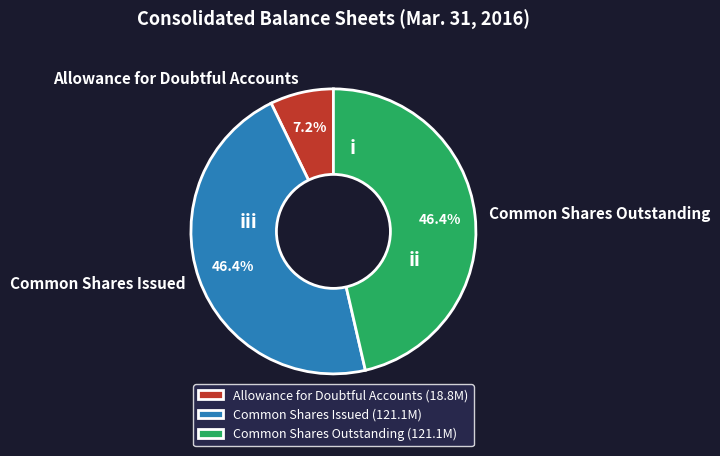

What percentage do Common Shares Issued and Common Shares Outstanding together represent?

92.8%